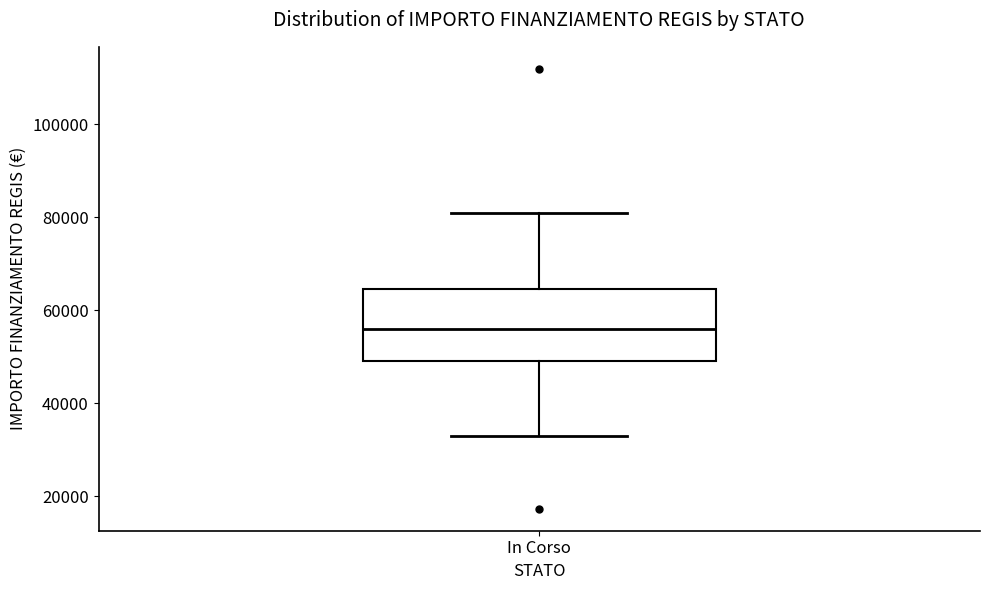

Read this box plot against the y-axis: the position of the median line, the range covered by the box, and the ends of both whiskers. The values are not printed on the chart, so give them approximately, as read against the axis.

median 56000, box 50000 to 64000, whiskers 32000 to 80000